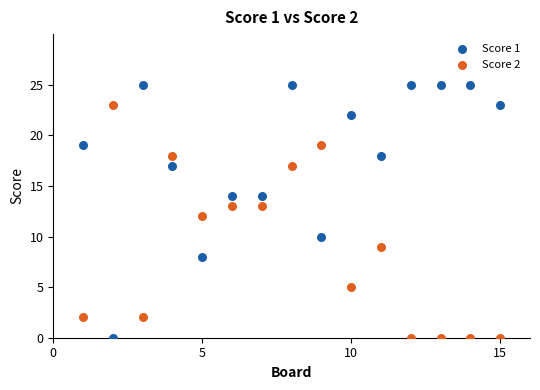

Across all data points, what is the range of Y values (max minus min)?

25